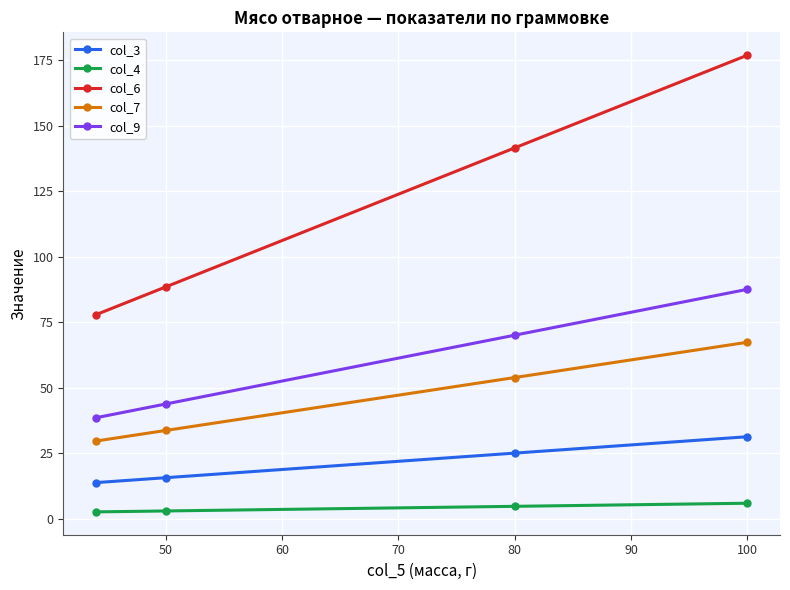

What is the average value of the col_7 series?

46.2